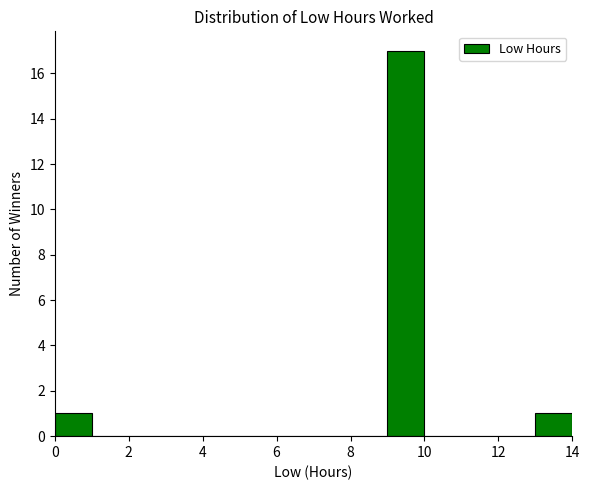

Reading left to right, transcribe this chart: for each bar, give the range it covers on the x-axis and its height. The values are not printed on the chart, so give them approximately, as read against the axis.

0 to 1: 1
1 to 2: 0
2 to 3: 0
3 to 4: 0
4 to 5: 0
5 to 6: 0
6 to 7: 0
7 to 8: 0
8 to 9: 0
9 to 10: 17
10 to 11: 0
11 to 12: 0
12 to 13: 0
13 to 14: 1